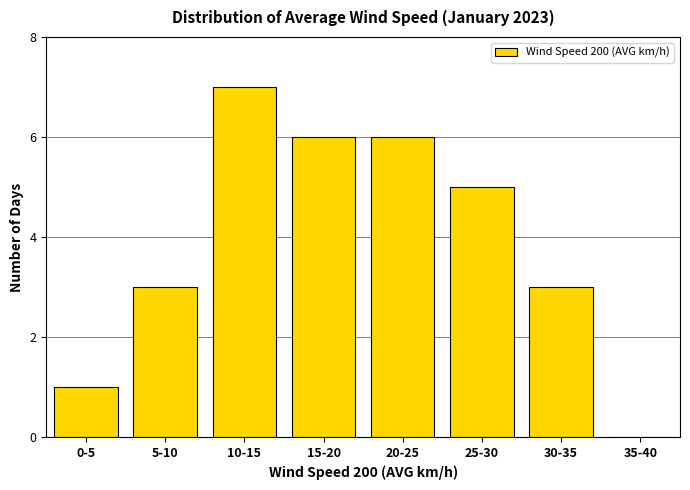

Reading left to right, extract all data points from this chart.

0-5=1	5-10=3	10-15=7	15-20=6	20-25=6	25-30=5	30-35=3	35-40=0